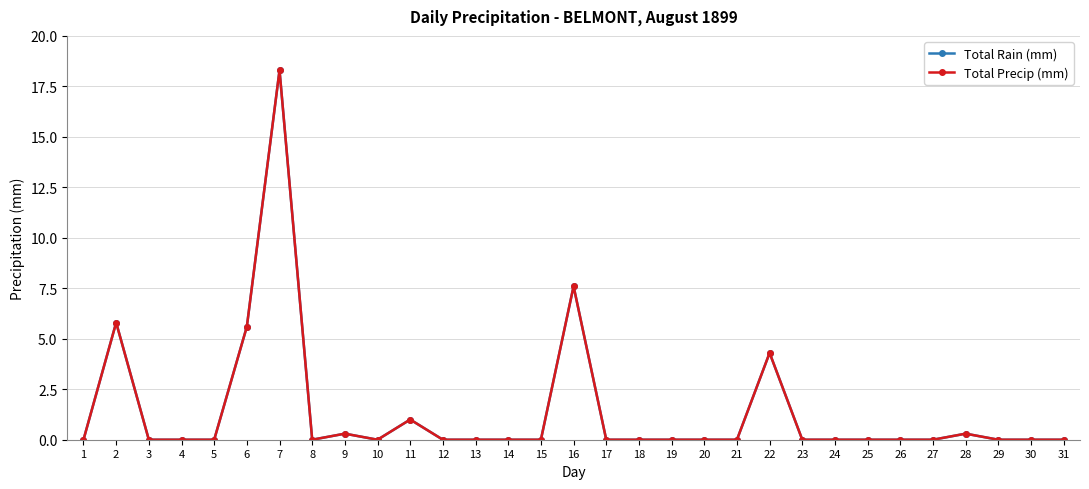

What is the average value of the Total Precip (mm) series?

1.4